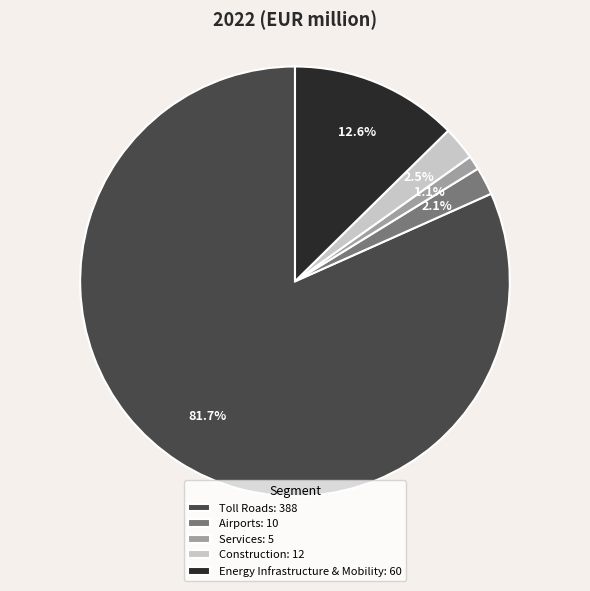

How many segments does this pie chart have?

5